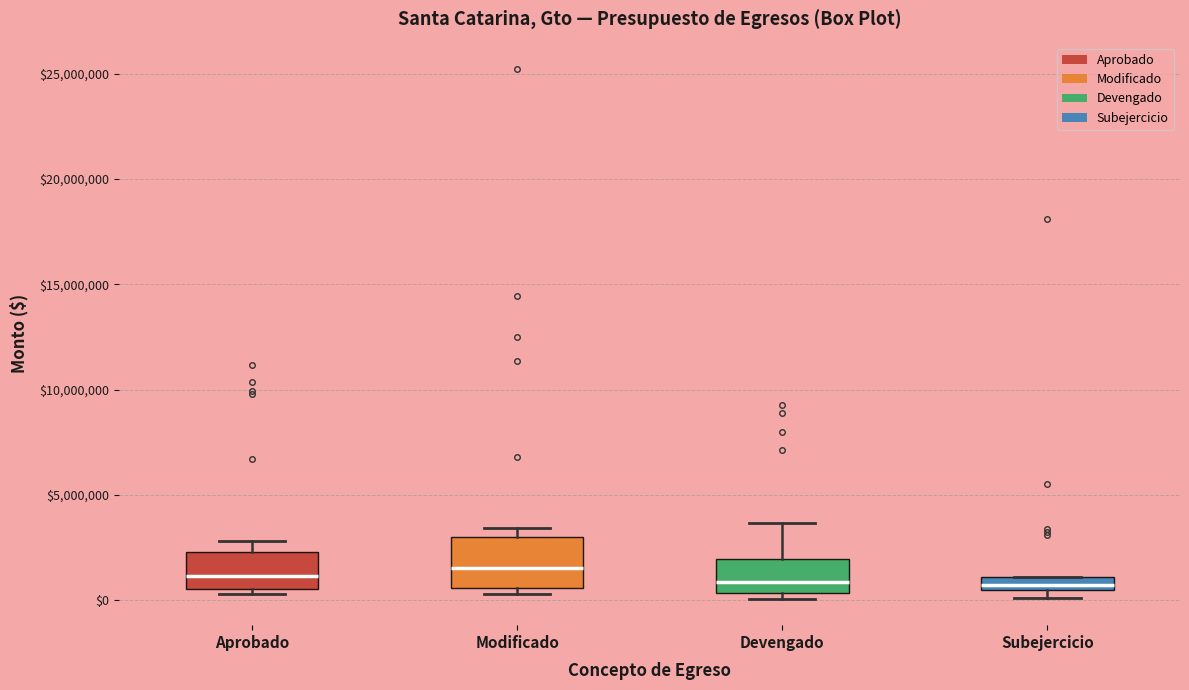

Where does the median line of the box for Devengado sit on the y-axis? The values are not printed on the chart, so give them approximately, as read against the axis.

1000000